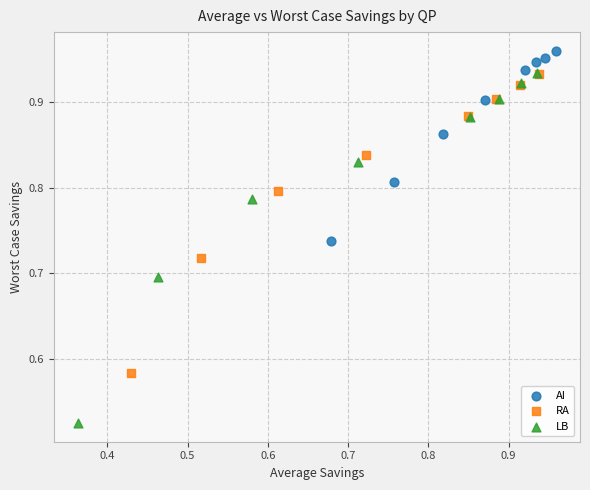

Which series reaches the minimum Y coordinate?

LB